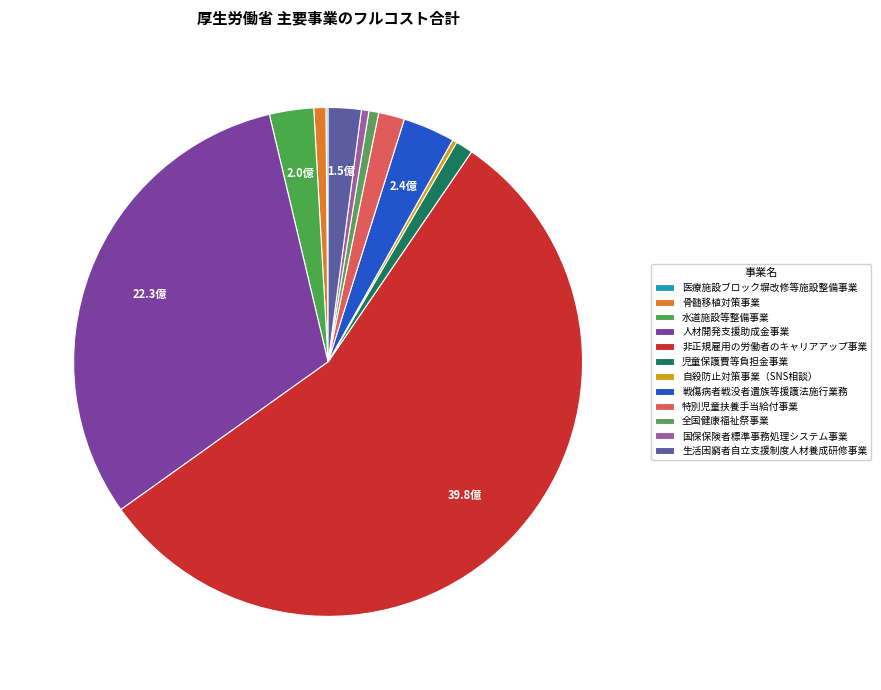

To the nearest percent, what percentage of the pie is 全国健康福祉祭事業?

1%